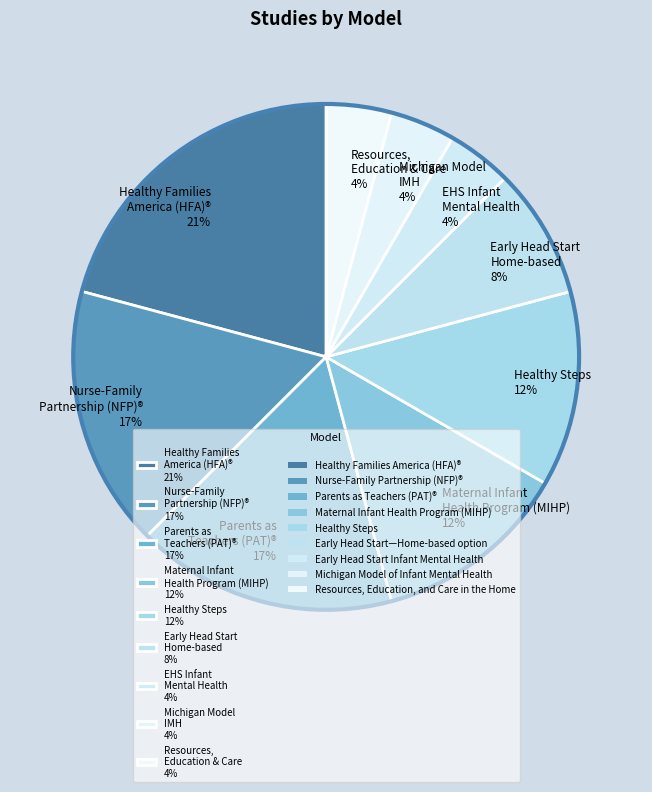

Do Healthy Families America (HFA)® 21% and Resources, Education & Care 4% together represent more than half of the pie?

No